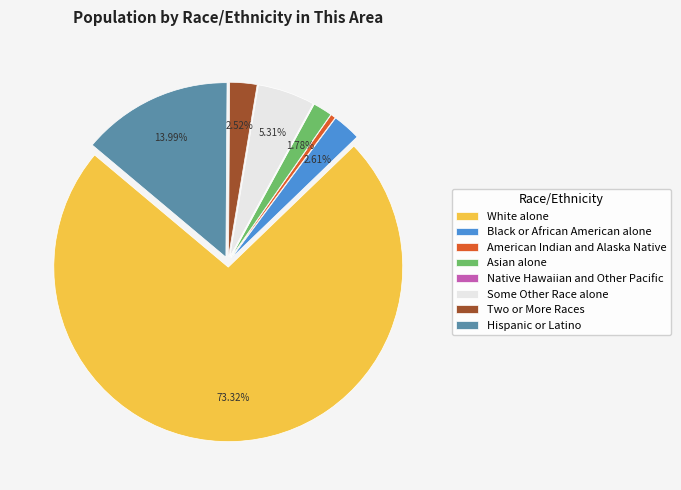

Do White alone and American Indian and Alaska Native together represent more than half of the pie?

Yes